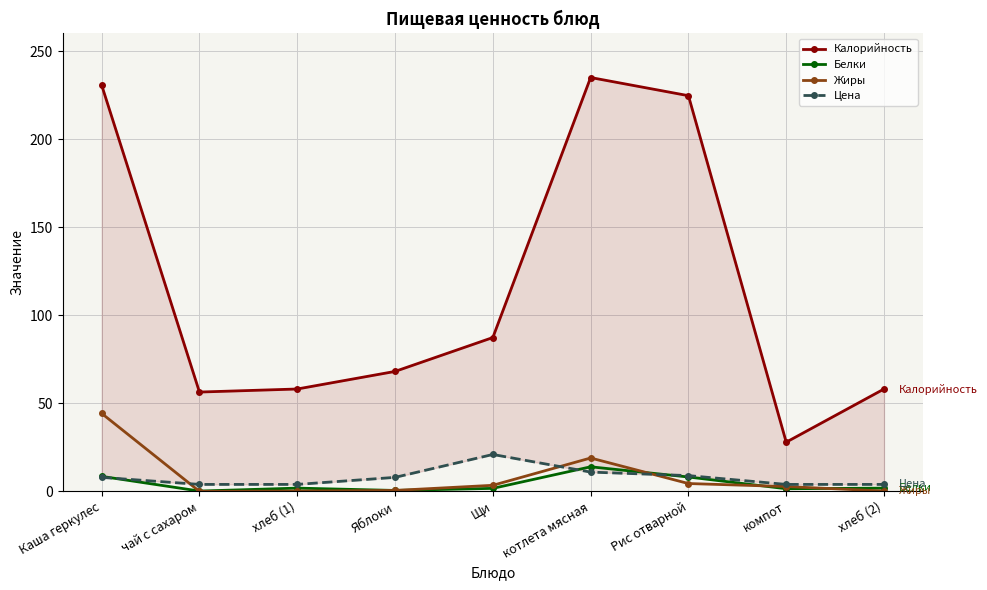

Which series has the widest spread of values?

Калорийность